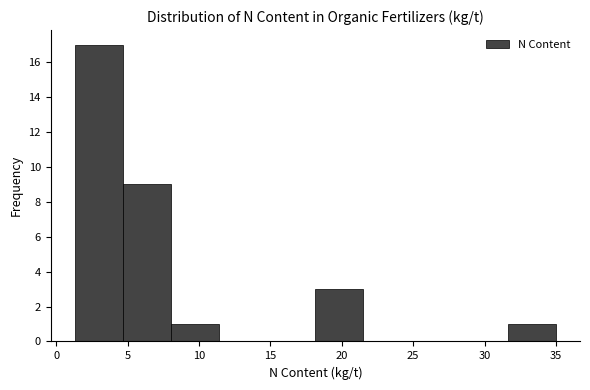

How tall is the bar that spans 4.5 to 8.0 on the x-axis? Neither the bar edges nor the heights are printed on the chart, so give them approximately, as read against the axes.

9